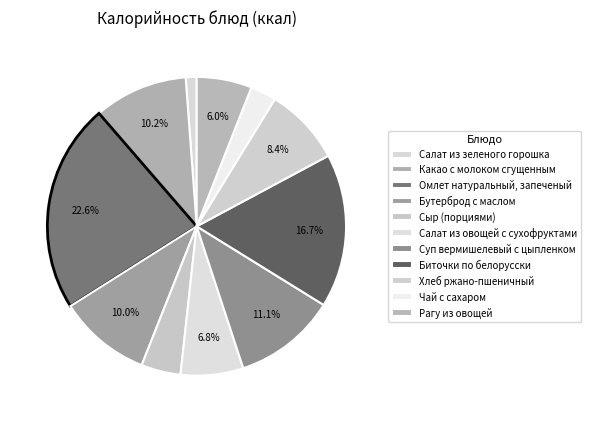

How many slices are in this pie chart?

11